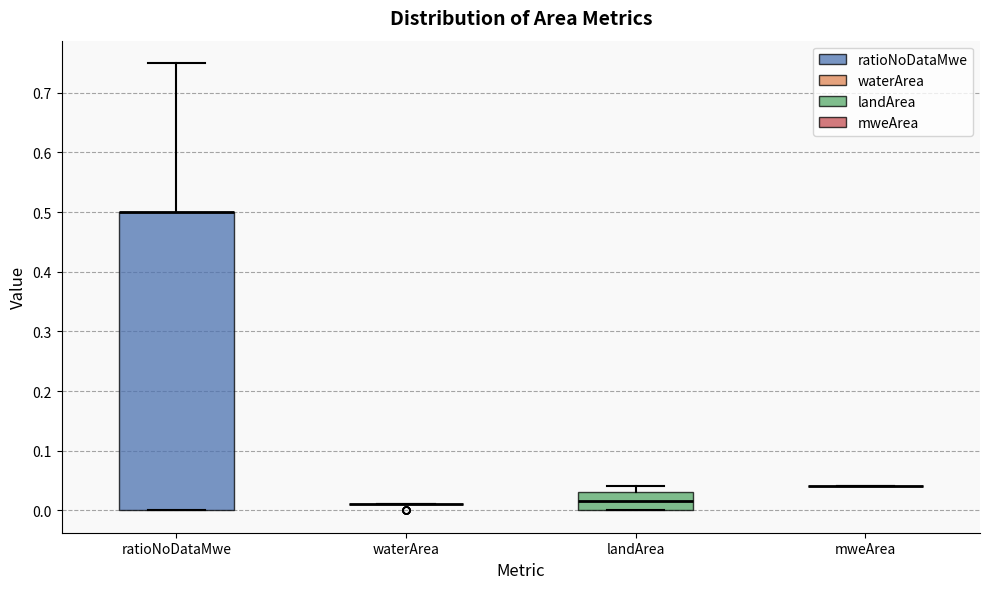

Reading left to right, read every box against the y-axis: the position of its median line, the range the box covers, and the ends of its whiskers. The values are not printed on the chart, so give them approximately, as read against the axis.

ratioNoDataMwe: median 0.50 (drawn on the box's upper edge), box 0.00 to 0.50, whiskers 0.00 to 0.75
waterArea: box collapsed to a line at 0.01, whiskers 0.01 to 0.01
landArea: median 0.02, box 0.00 to 0.03, whiskers 0.00 to 0.04
mweArea: box collapsed to a line at 0.04, whiskers 0.04 to 0.04